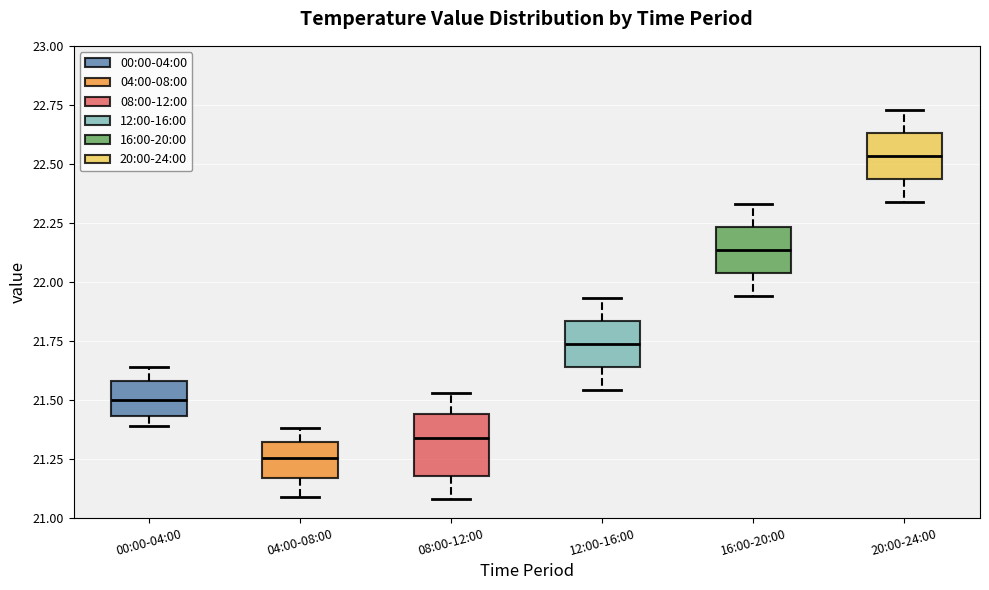

Comparing the boxes themselves (not the whiskers), which one is the tallest?

08:00-12:00